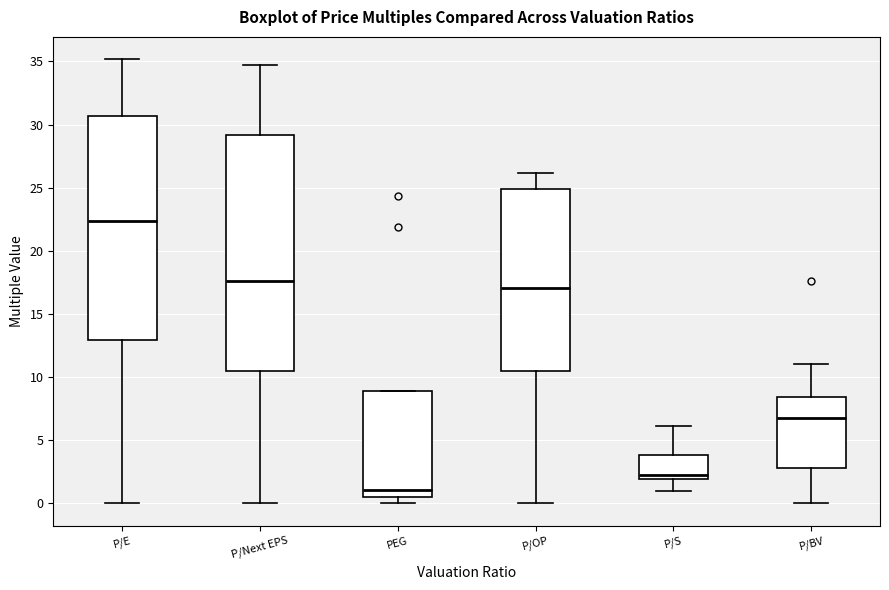

Where is the upper edge of the box for P/S on the y-axis? The values are not printed on the chart, so give them approximately, as read against the axis.

4.0